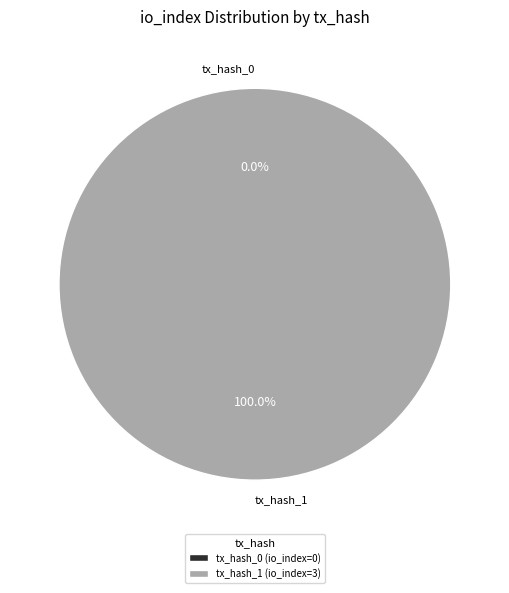

Do tx_hash_1 and tx_hash_0 together represent more than half of the pie?

Yes